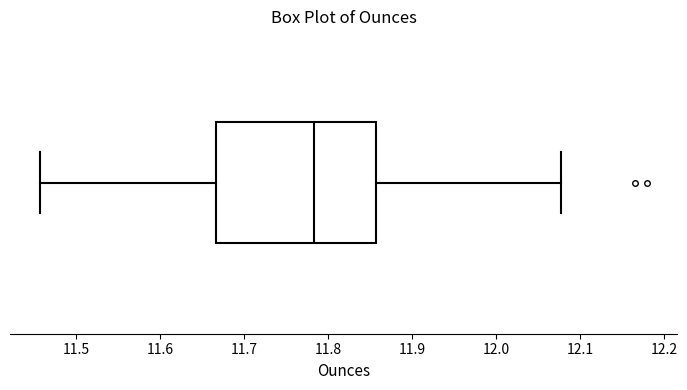

Transcribe this box plot: give where the median line is, the range the box spans, and where the two whiskers end, as read against the x-axis. The values are not printed on the chart, so give them approximately, as read against the axis.

median 11.78, box 11.67 to 11.86, whiskers 11.46 to 12.08